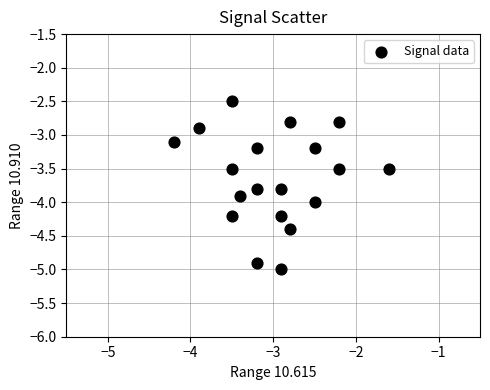

What is the range of Y values (max minus min)?

2.5